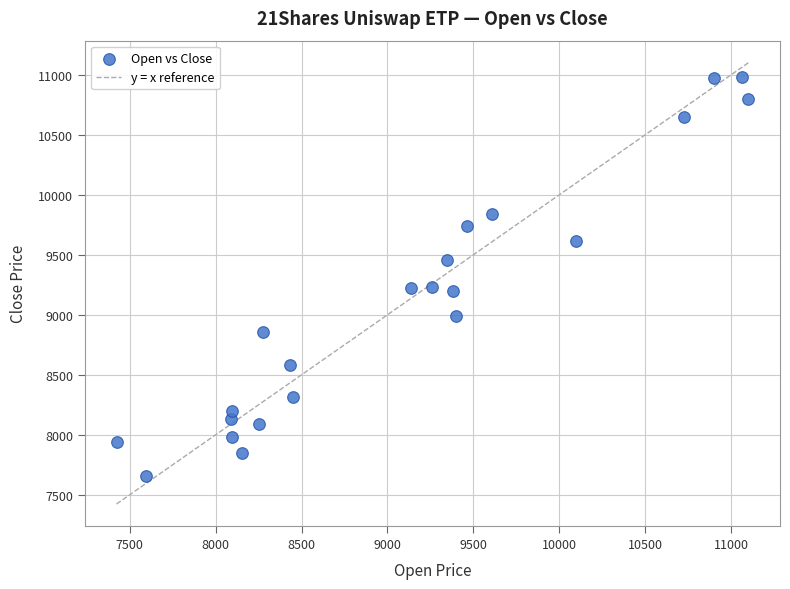

What is the range of Y values (max minus min)?

3323